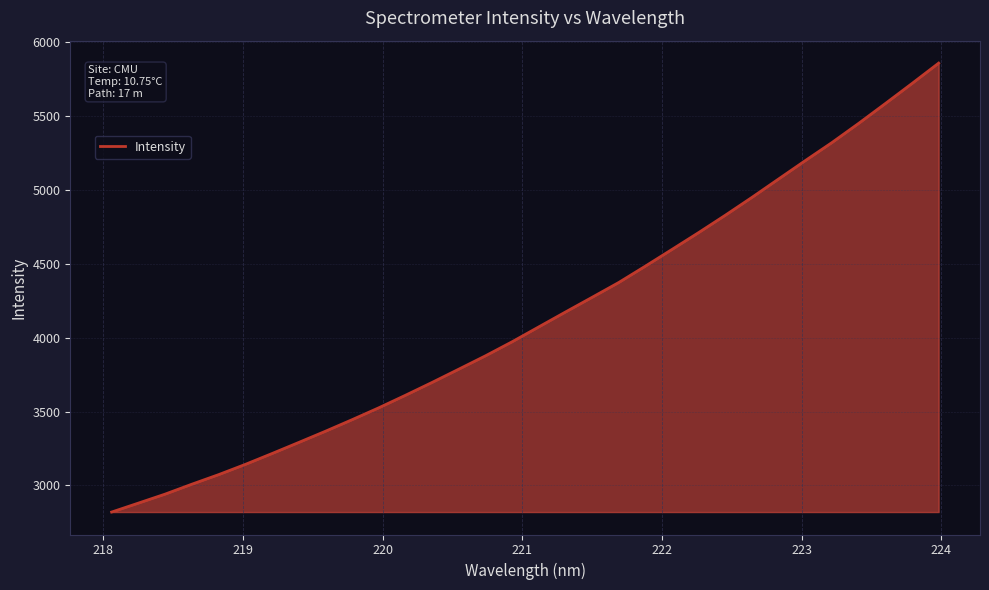

Does the chart have visible grid lines?

Yes